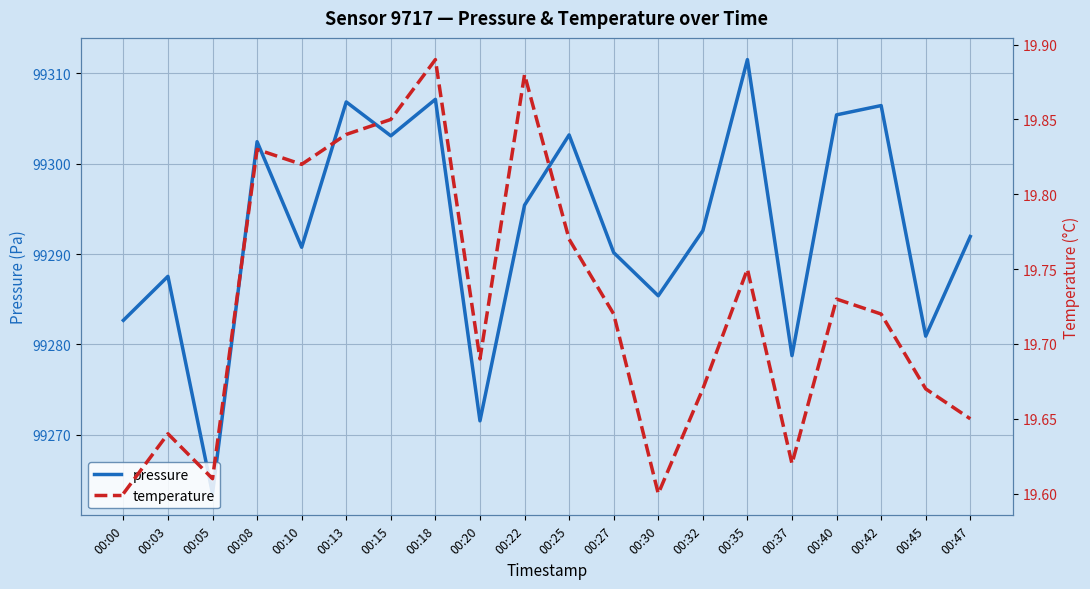

Is this an area chart (filled region under the line)?

No